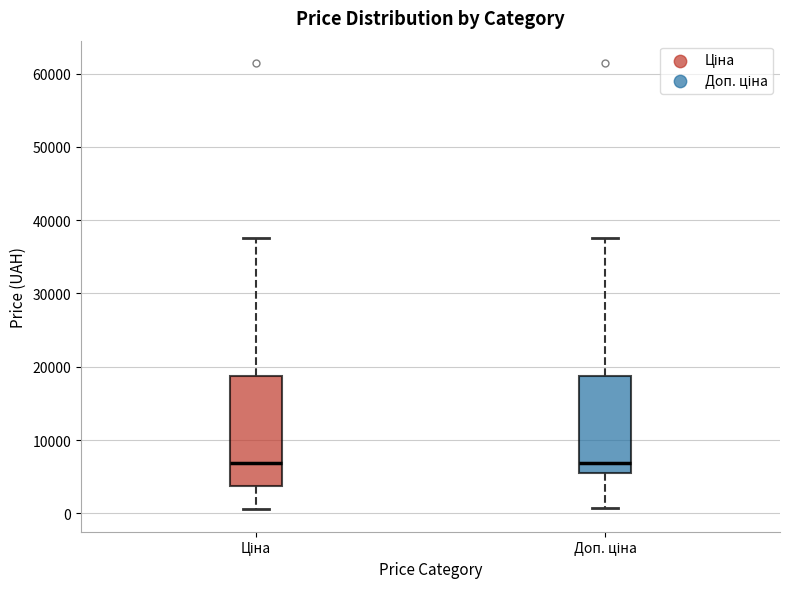

Where is the lower edge of the box for Ціна on the y-axis? The values are not printed on the chart, so give them approximately, as read against the axis.

4000